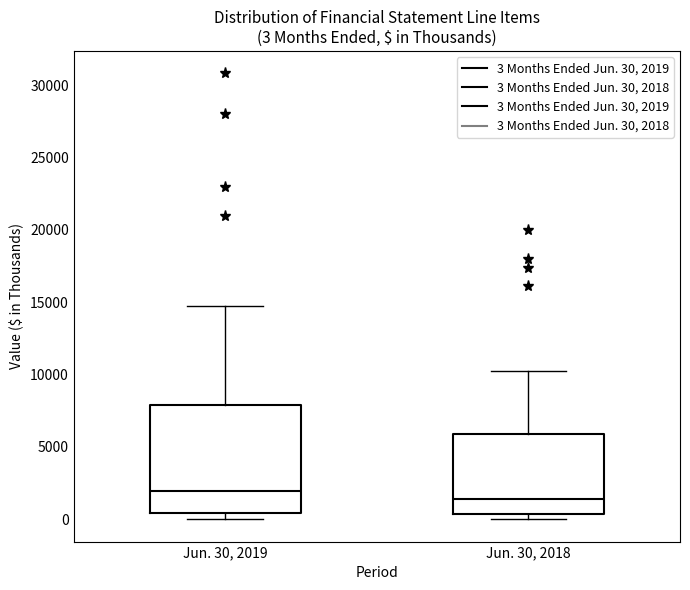

Which box has the lowest median line?

Jun. 30, 2018